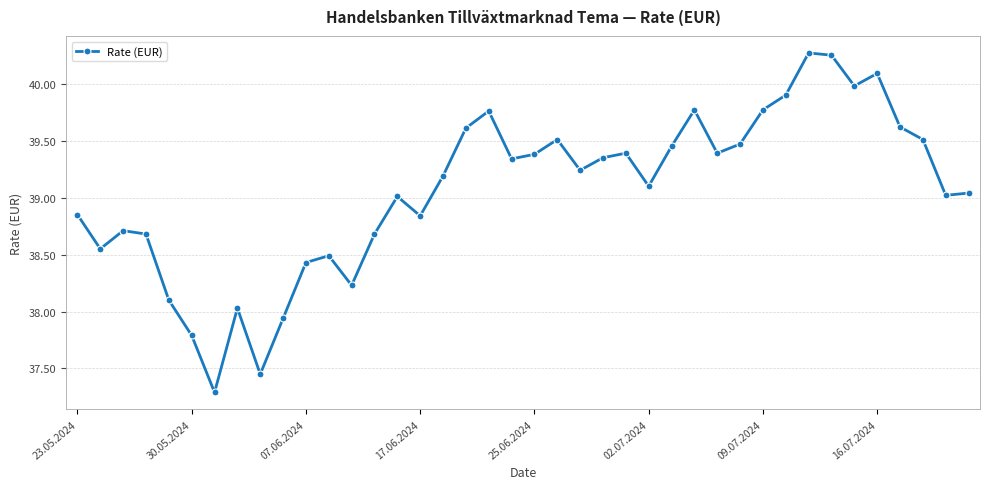

How many interior local peaks (higher than both neighbors) does the data have?

10